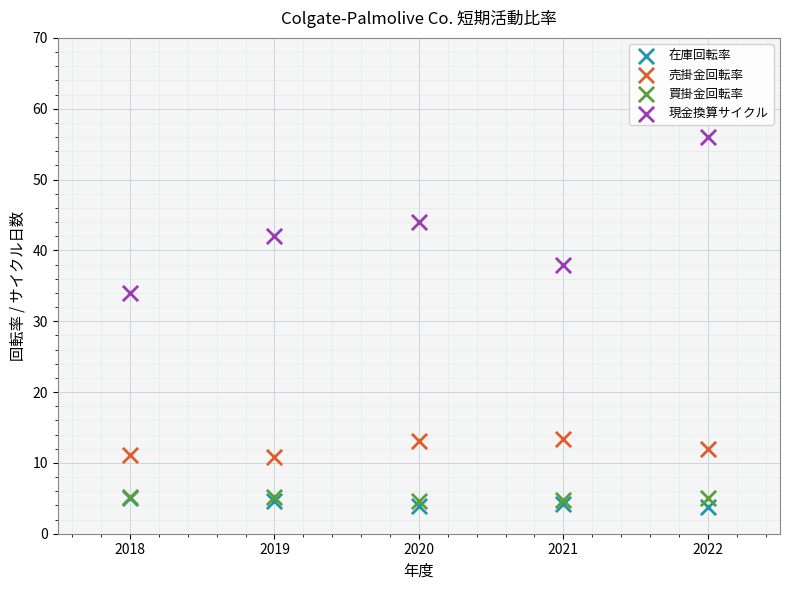

Across all series, what Y value is closest to 29?

34.0